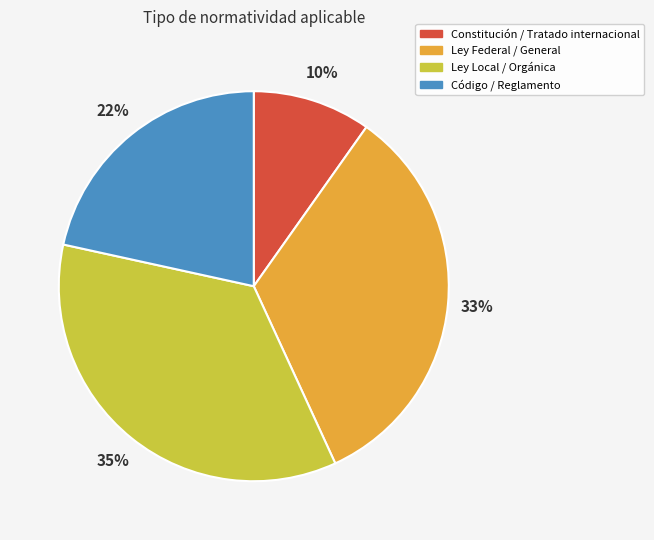

Which has a higher value, Ley Local / Orgánica or Constitución / Tratado internacional?

Ley Local / Orgánica